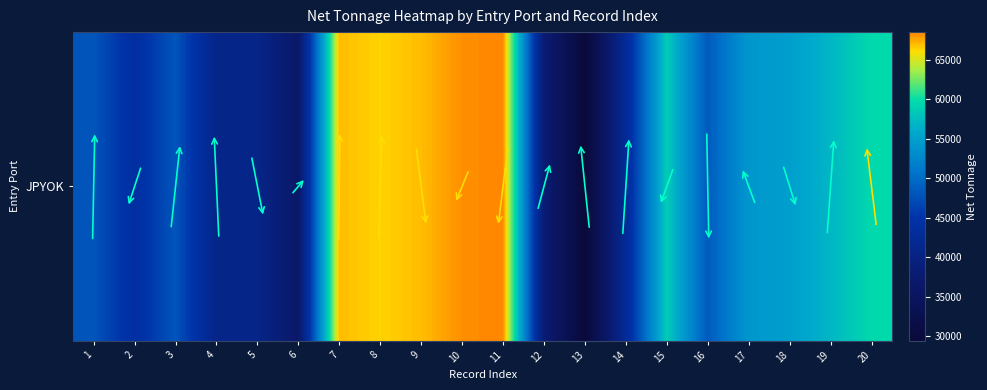

What is the difference between the values at 13 and 15?

29110